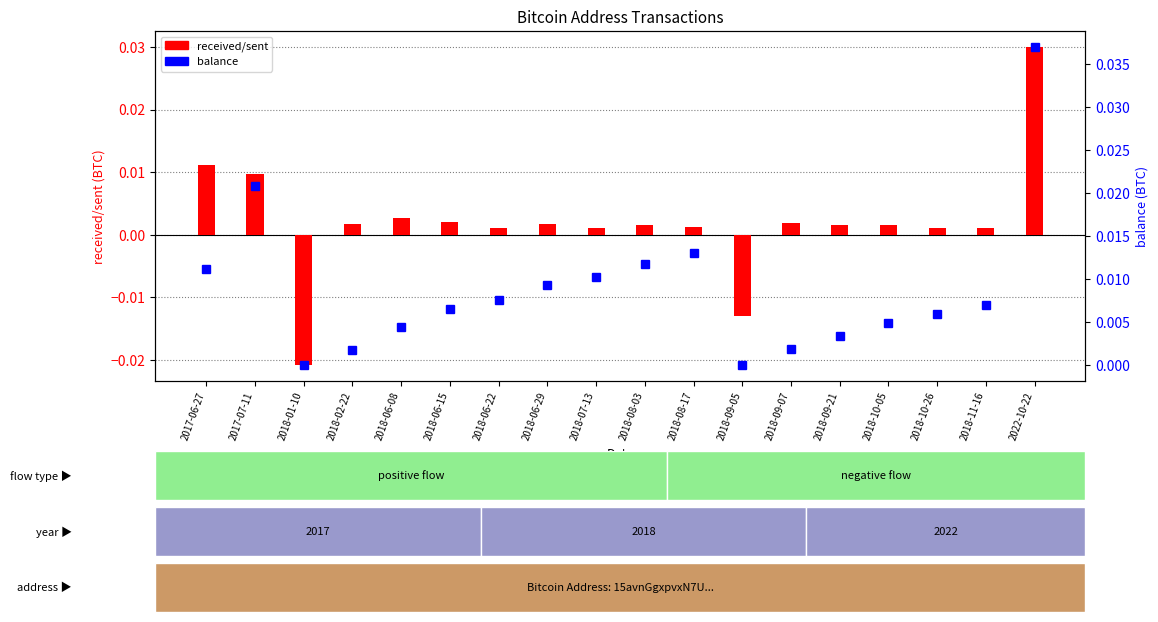

Reading left to right, extract all data points from this chart.

received/sent: 2017-06-27=0.0	2017-07-11=0.0	2018-01-10=-0.0	2018-02-22=0.0	2018-06-08=0.0	2018-06-15=0.0	2018-06-22=0.0	2018-06-29=0.0	2018-07-13=0.0	2018-08-03=0.0	2018-08-17=0.0	2018-09-05=-0.0	2018-09-07=0.0	2018-09-21=0.0	2018-10-05=0.0	2018-10-26=0.0	2018-11-16=0.0	2022-10-22=0.0
balance: 2017-06-27=0.0	2017-07-11=0.0	2018-01-10=0.0	2018-02-22=0.0	2018-06-08=0.0	2018-06-15=0.0	2018-06-22=0.0	2018-06-29=0.0	2018-07-13=0.0	2018-08-03=0.0	2018-08-17=0.0	2018-09-05=0.0	2018-09-07=0.0	2018-09-21=0.0	2018-10-05=0.0	2018-10-26=0.0	2018-11-16=0.0	2022-10-22=0.0